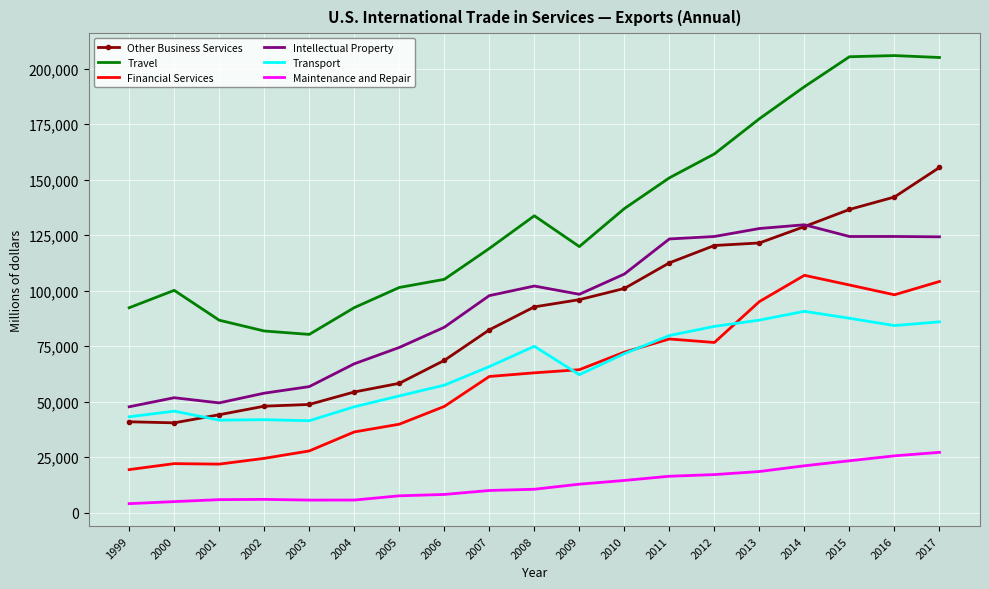

Rank the series by their maximum value, from highest to lowest.

Travel, Other Business Services, Intellectual Property, Financial Services, Transport, Maintenance and Repair